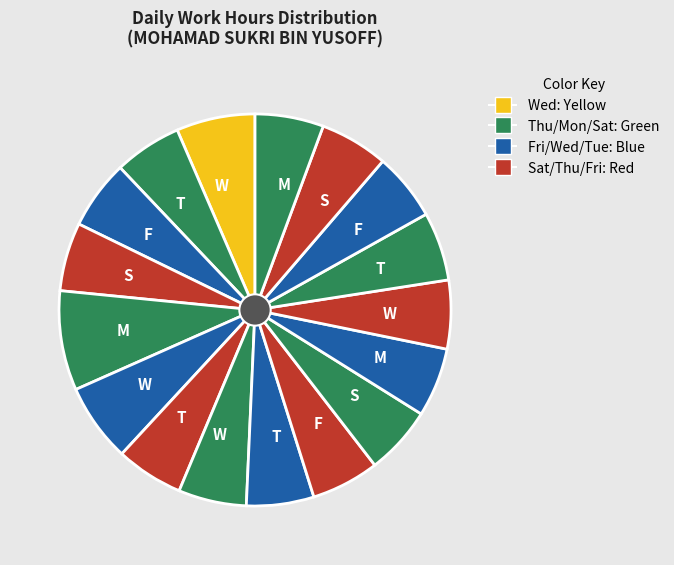

To the nearest percent, what is the average slice percentage?

6%